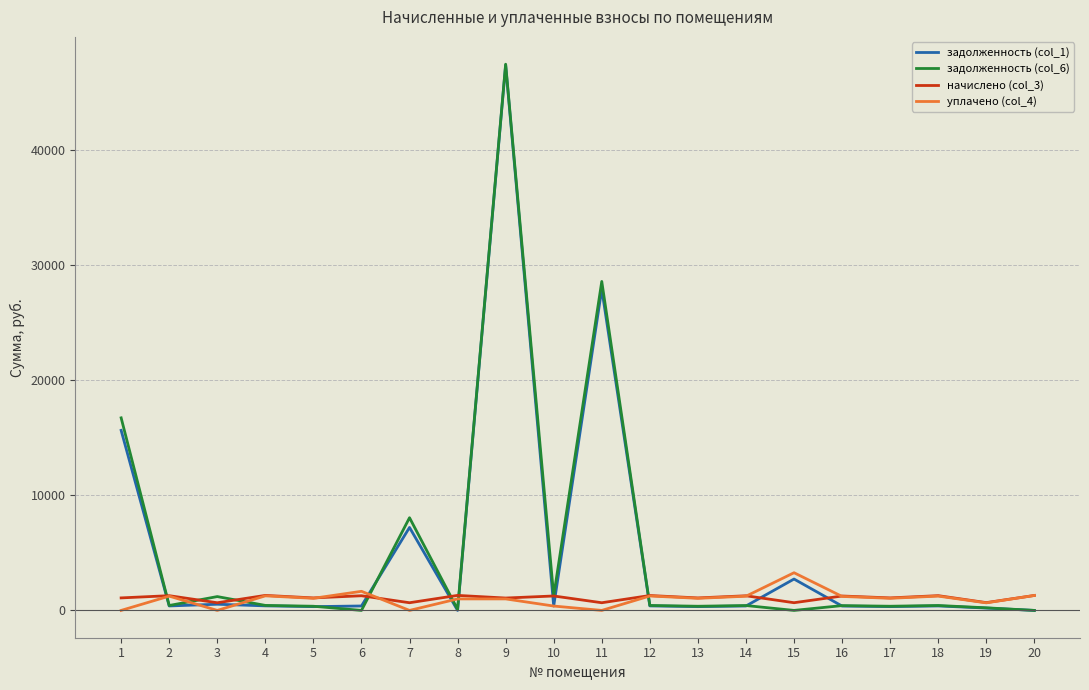

At which category is the sum across all series the highest?

9